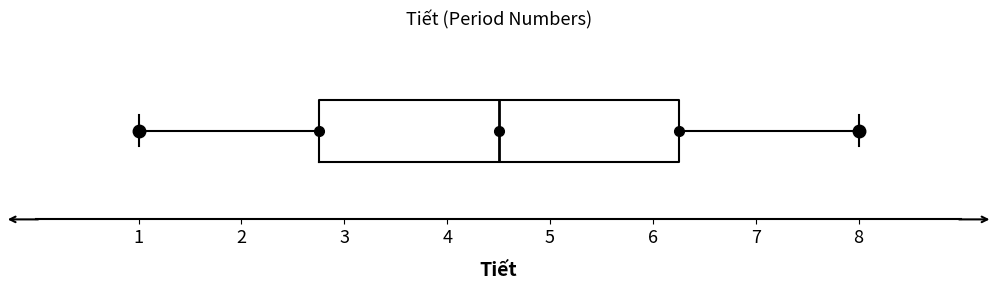

Where does the median line of the box sit on the x-axis? The values are not printed on the chart, so give them approximately, as read against the axis.

4.5